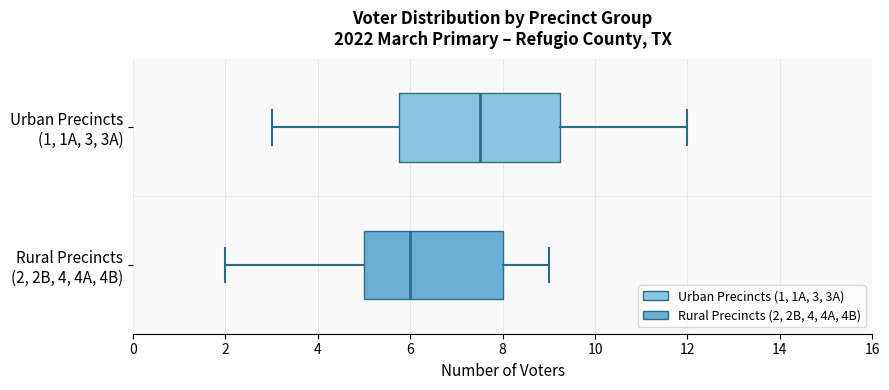

Which box is the widest, from its left edge to its right edge?

Urban Precincts (1, 1A, 3, 3A)